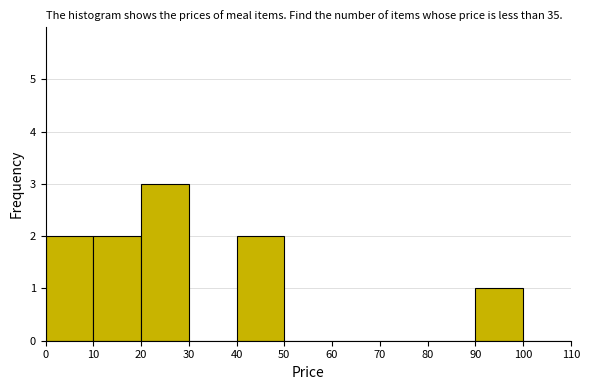

Over which range of the x-axis is the bar tallest?

20 to 30